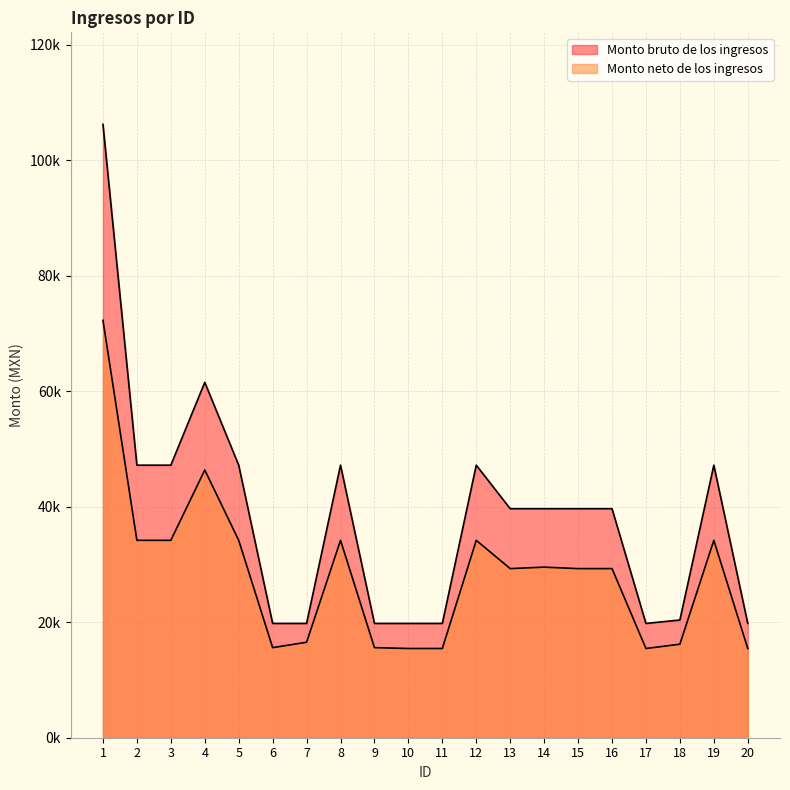

The Monto neto de los ingresos series shows 7839.7 at 16. True or false?

False